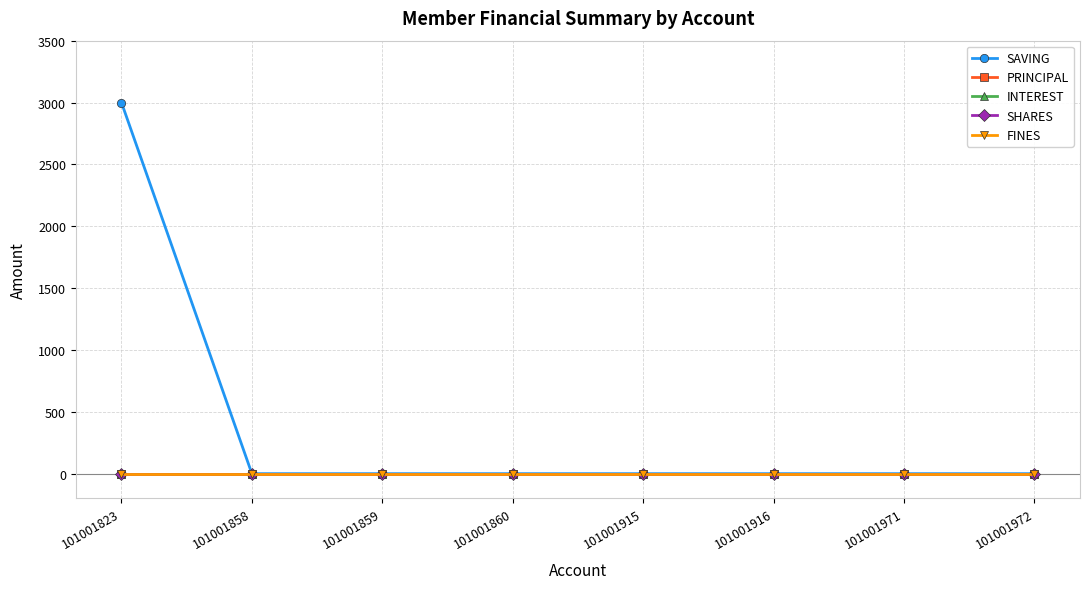

Which series has the largest total across all categories?

SAVING